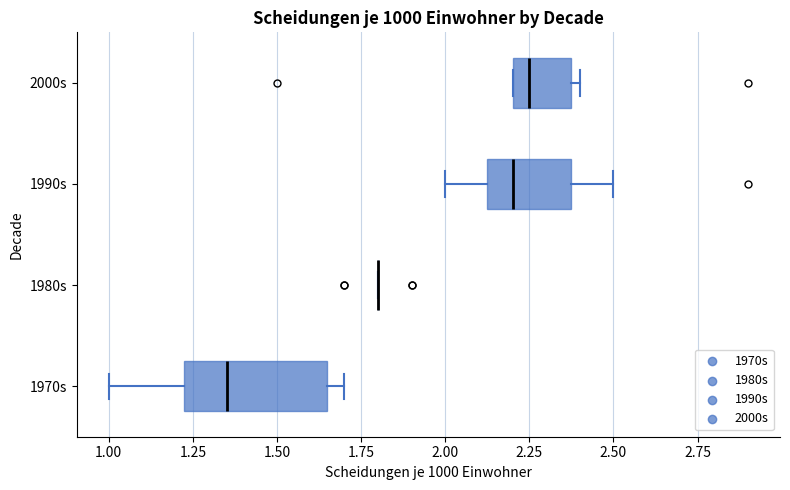

Reading bottom to top, transcribe this box plot: for each box, give where its median line is, the range the box spans, and where its two whiskers end, as read against the x-axis. The values are not printed on the chart, so give them approximately, as read against the axis.

1970s: median 1.35, box 1.25 to 1.65, whiskers 1.00 to 1.70
1980s: box collapsed to a line at 1.80, whiskers 1.80 to 1.80
1990s: median 2.20, box 2.15 to 2.40, whiskers 2.00 to 2.50
2000s: median 2.25, box 2.20 to 2.40, whiskers 2.20 to 2.40 (just right of the box's right edge)